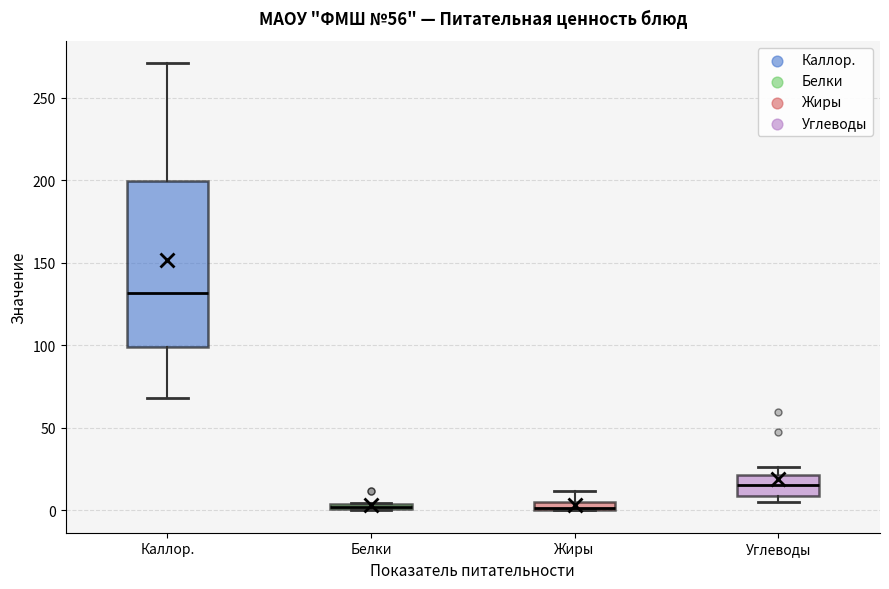

Where is the upper edge of the box for Жиры on the y-axis? The values are not printed on the chart, so give them approximately, as read against the axis.

5